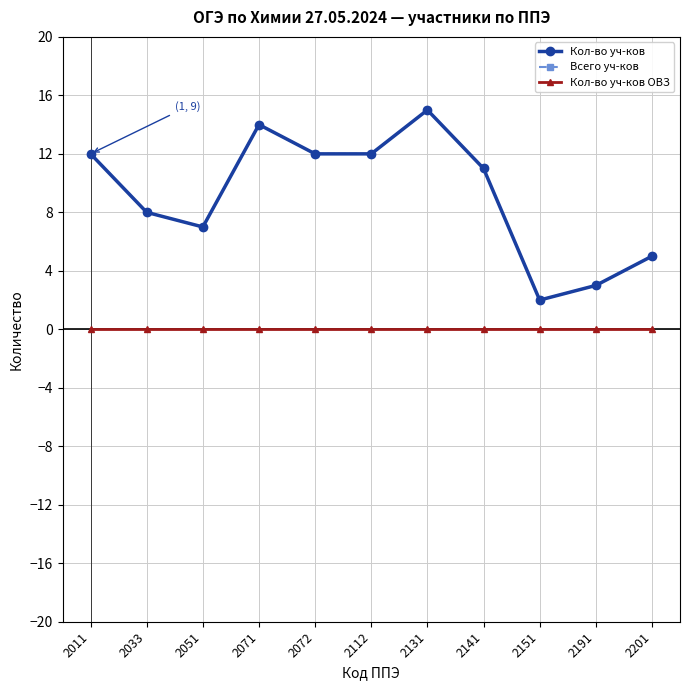

At how many categories does at least one series exceed 8?

6